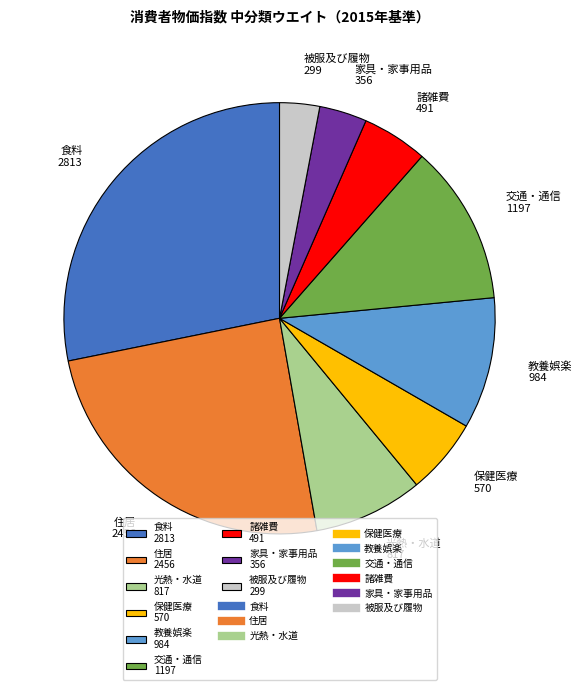

Approximately how many times larger is the value at 家具・家事用品 356 compared to 光熱・水道 817?

0.4